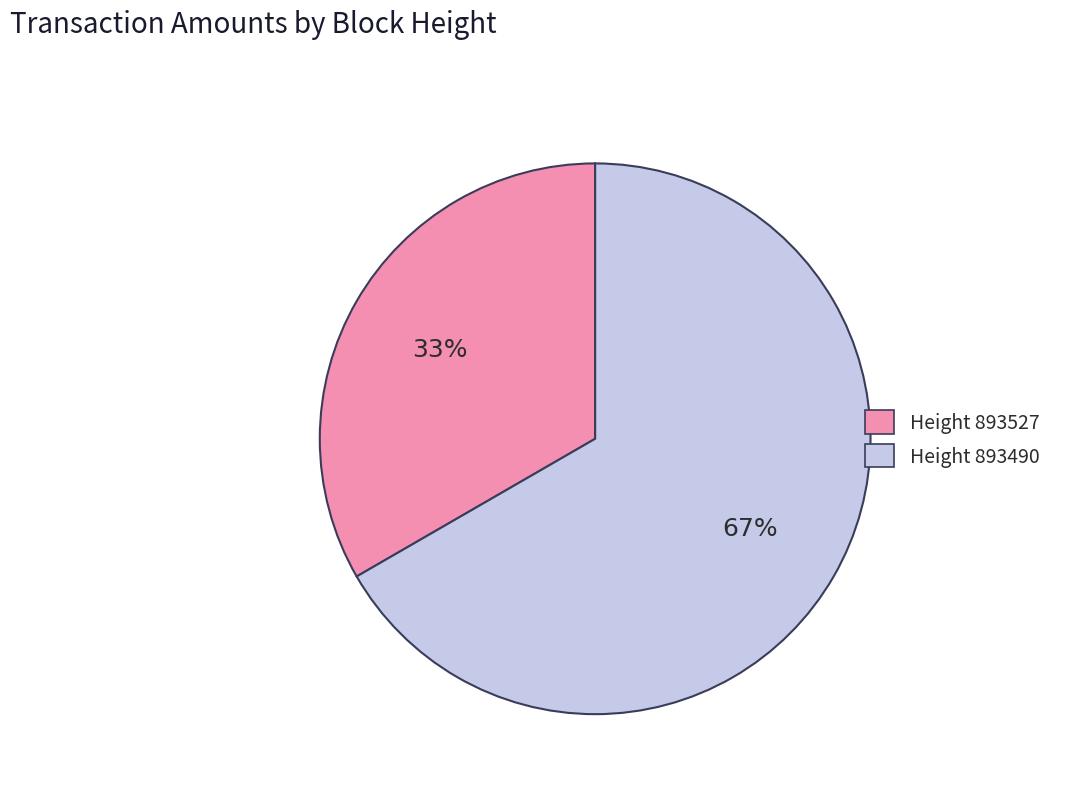

To the nearest percent, what is the average slice percentage?

50%